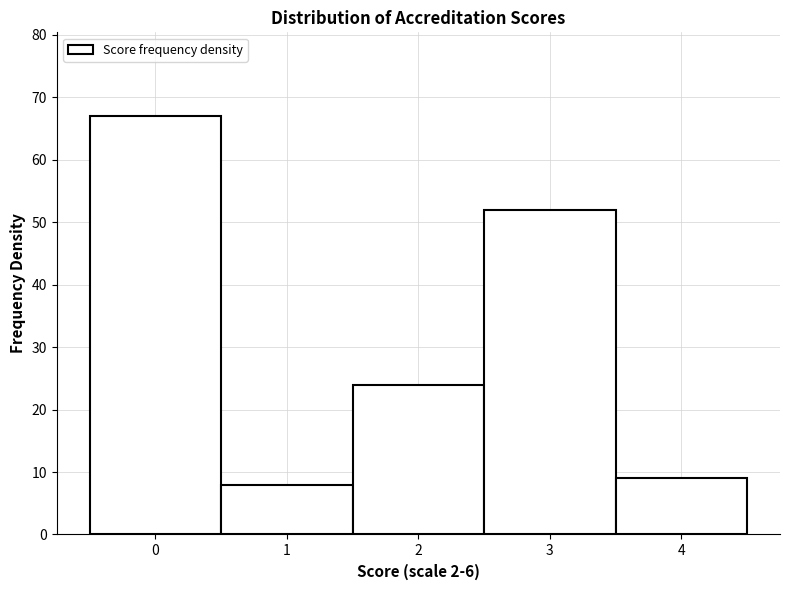

How tall is the bar that spans 1.5 to 2.5 on the x-axis? The values are not printed on the chart, so give them approximately, as read against the axis.

24